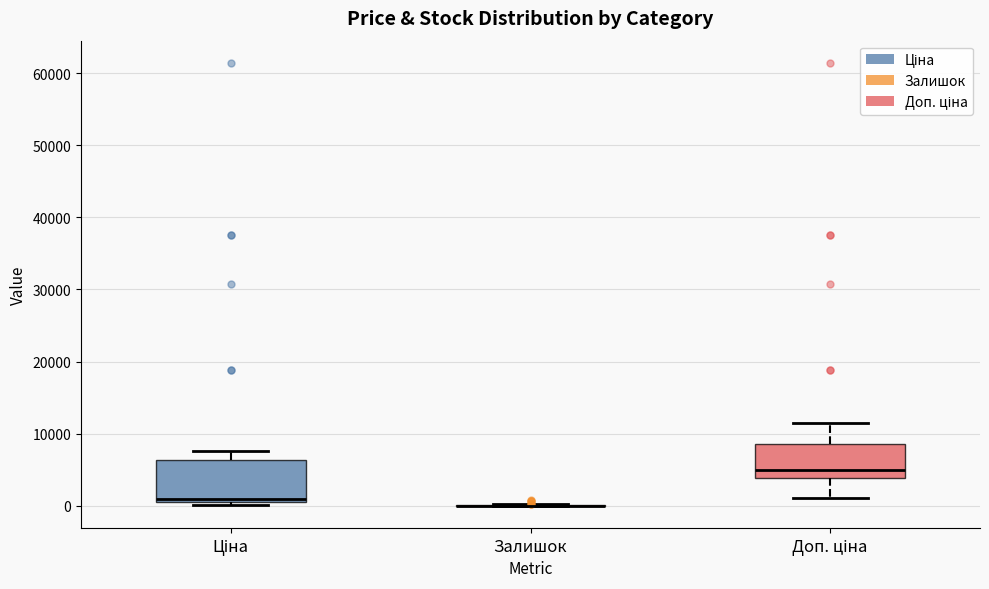

Reading left to right, transcribe this box plot: for each box, give where its median line is, the range the box spans, and where its two whiskers end, as read against the y-axis. The values are not printed on the chart, so give them approximately, as read against the axis.

Ціна: median 1000 (just above the box's lower edge), box 1000 to 6000, whiskers 0 to 8000
Залишок: box collapsed to a line at 0, whiskers 0 to 0
Доп. ціна: median 5000, box 4000 to 9000, whiskers 1000 to 11000